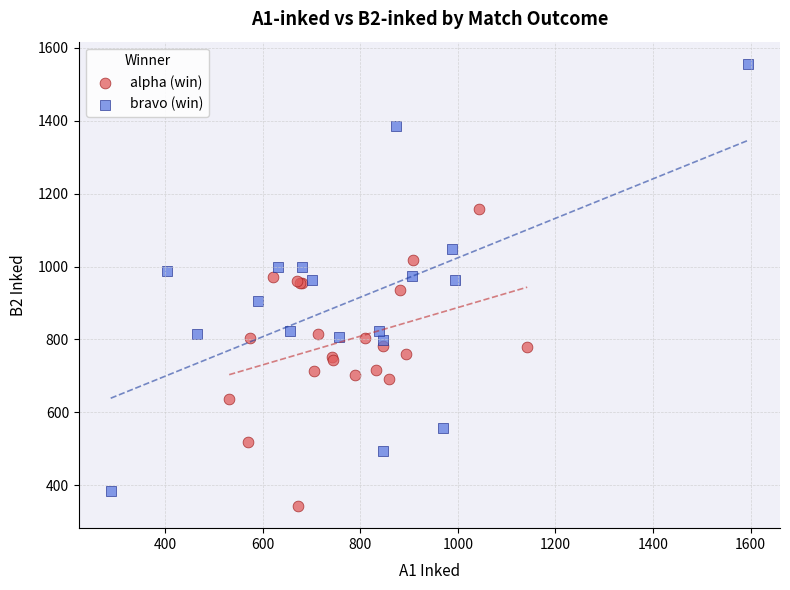

Which series reaches the maximum Y coordinate?

bravo (win)